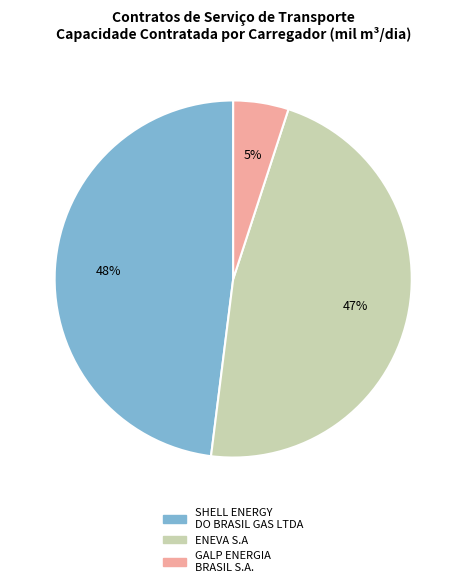

Which has a higher value, GALP ENERGIA BRASIL S.A. or ENEVA S.A?

ENEVA S.A